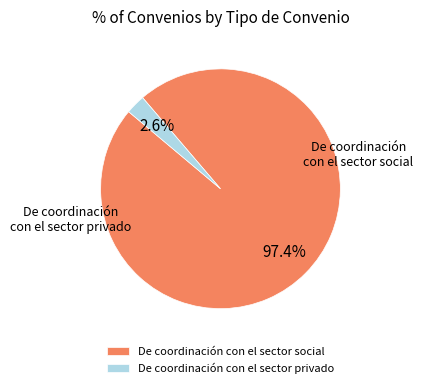

What is the smallest slice in the pie chart?

De coordinación con el sector privado